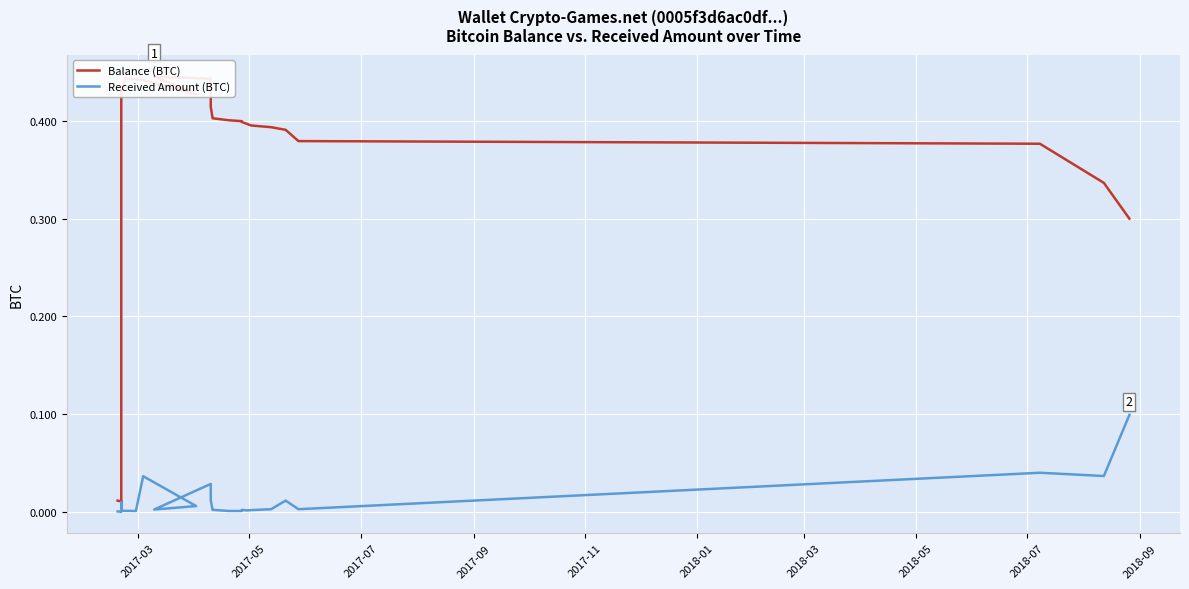

Which series has the largest range (max minus min)?

Balance (BTC)